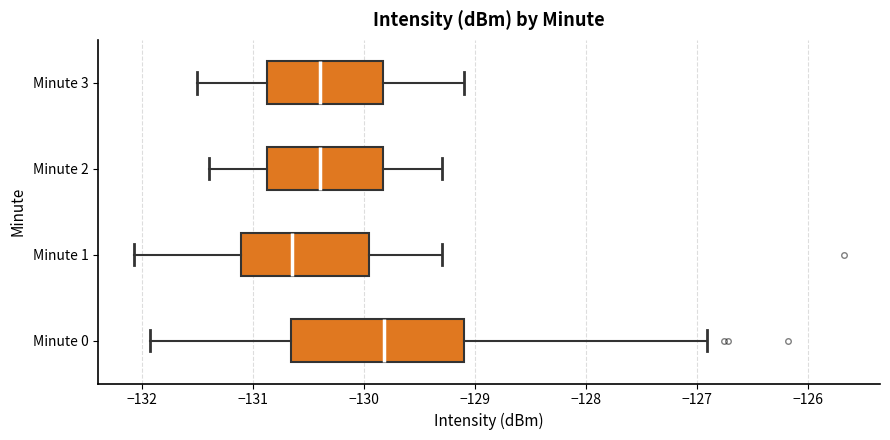

Where does the left whisker of the box for Minute 2 end on the x-axis? The values are not printed on the chart, so give them approximately, as read against the axis.

-131.4